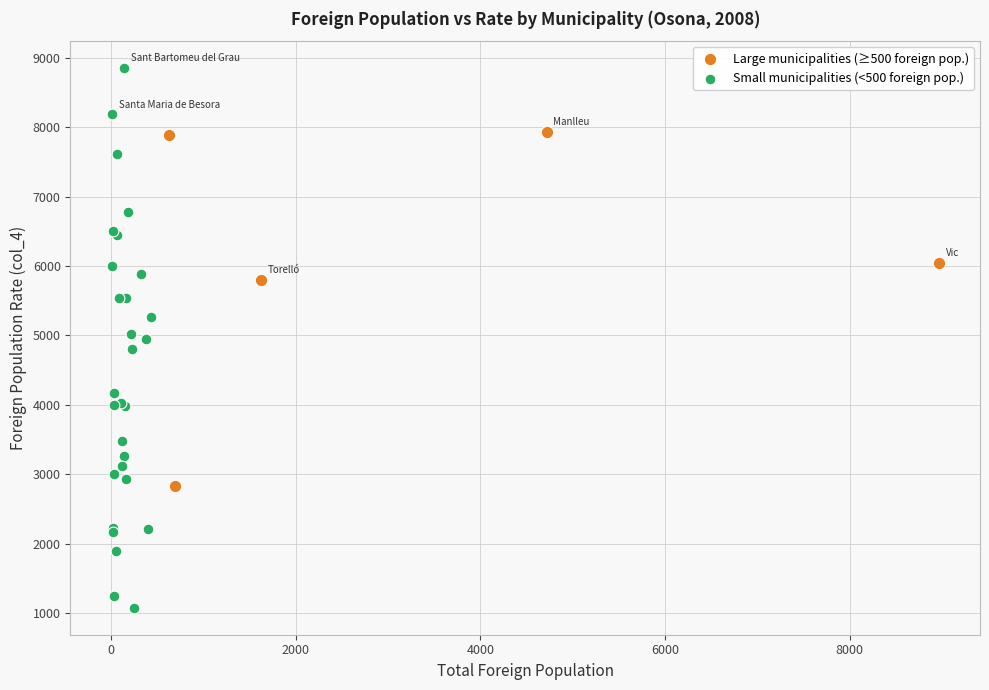

Which series has the largest Y range (max minus min)?

Small municipalities (<500 foreign pop.)